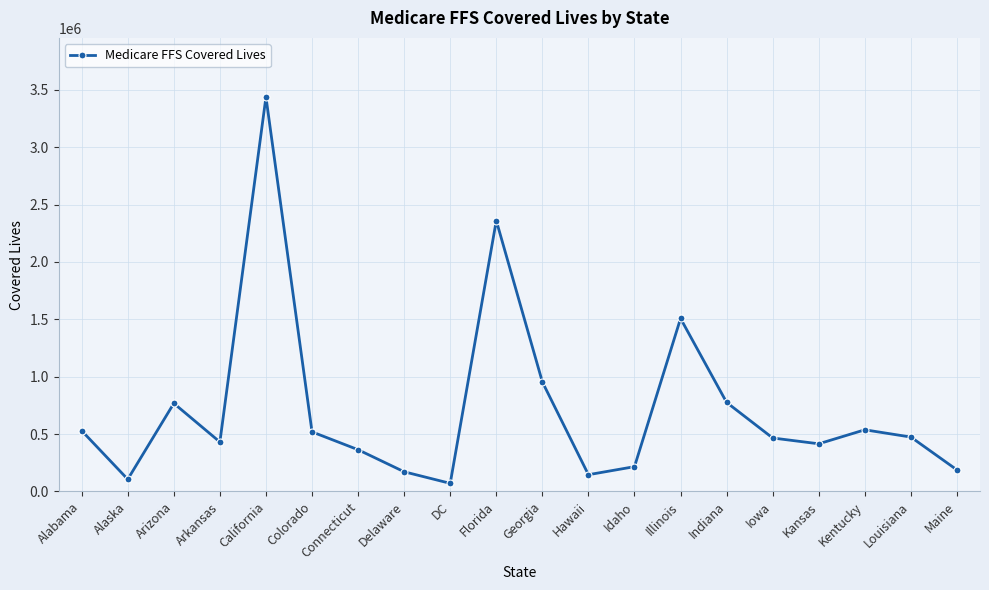

What is the sum of all values?

14429396